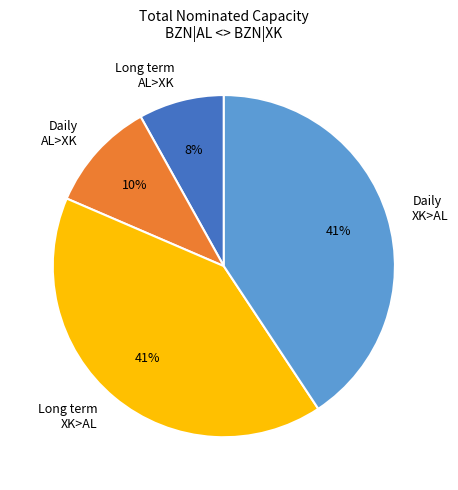

Is it true that Daily XK>AL is 41% of the pie?

True